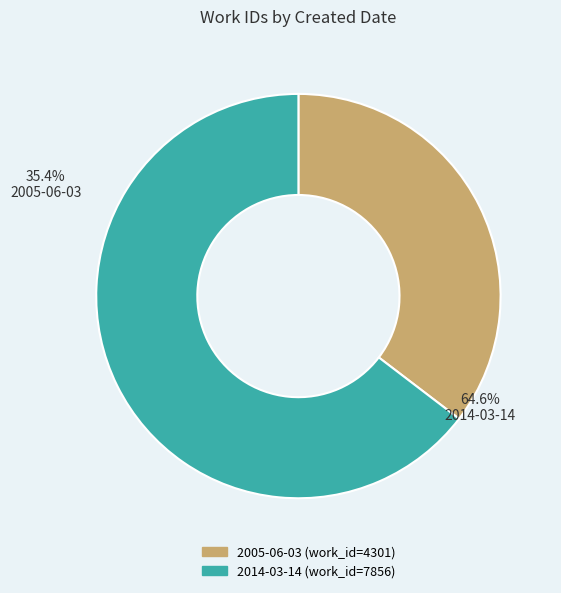

Is it true that 2014-03-14 is 65% of the pie?

True